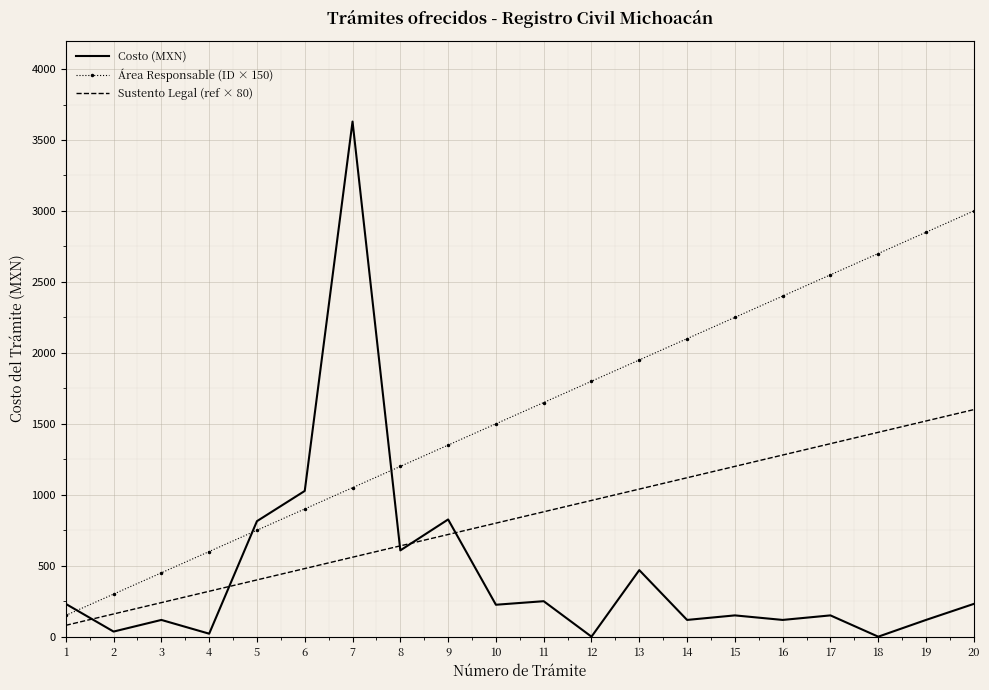

What is the average value of the Sustento Legal (ref × 80) series?

840